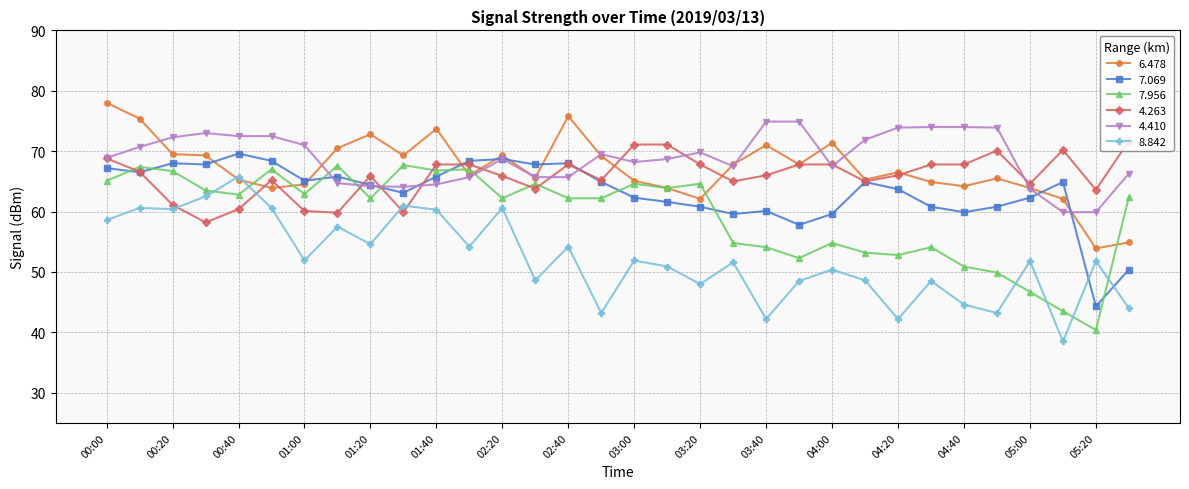

Count the number of categories in the chart.

32